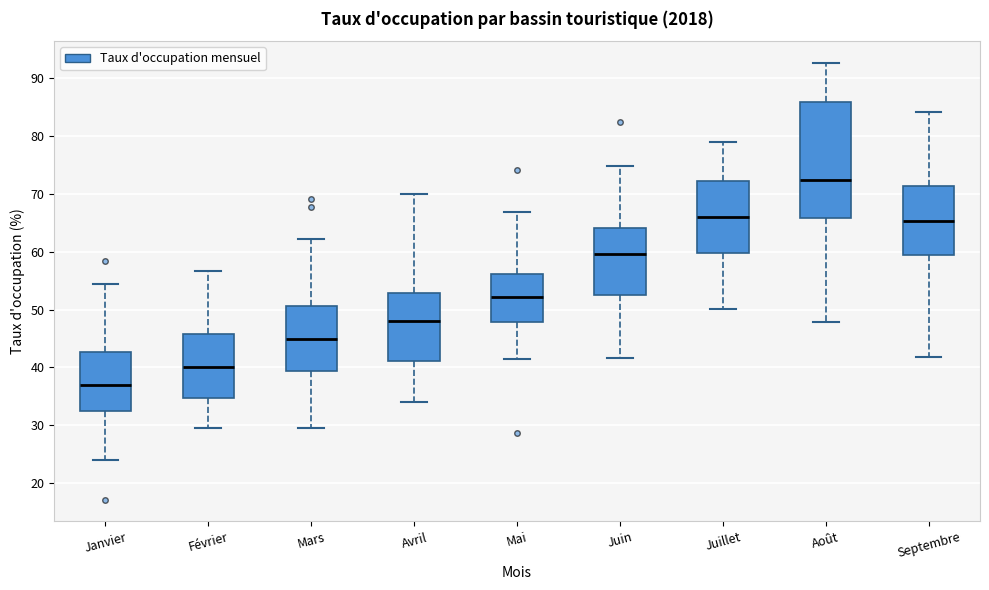

Reading left to right, transcribe this box plot: for each box, give where its median line is, the range the box spans, and where its two whiskers end, as read against the y-axis. The values are not printed on the chart, so give them approximately, as read against the axis.

Janvier: median 37, box 33 to 43, whiskers 24 to 54
Février: median 40, box 35 to 46, whiskers 29 to 57
Mars: median 45, box 39 to 51, whiskers 30 to 62
Avril: median 48, box 41 to 53, whiskers 34 to 70
Mai: median 52, box 48 to 56, whiskers 41 to 67
Juin: median 60, box 52 to 64, whiskers 42 to 75
Juillet: median 66, box 60 to 72, whiskers 50 to 79
Août: median 72, box 66 to 86, whiskers 48 to 93
Septembre: median 65, box 59 to 71, whiskers 42 to 84